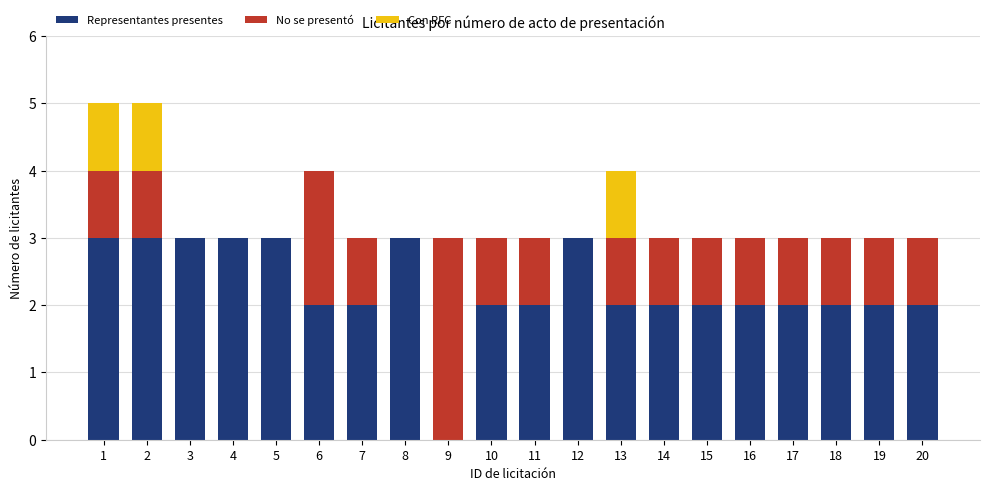

How many data points does each series have?

20